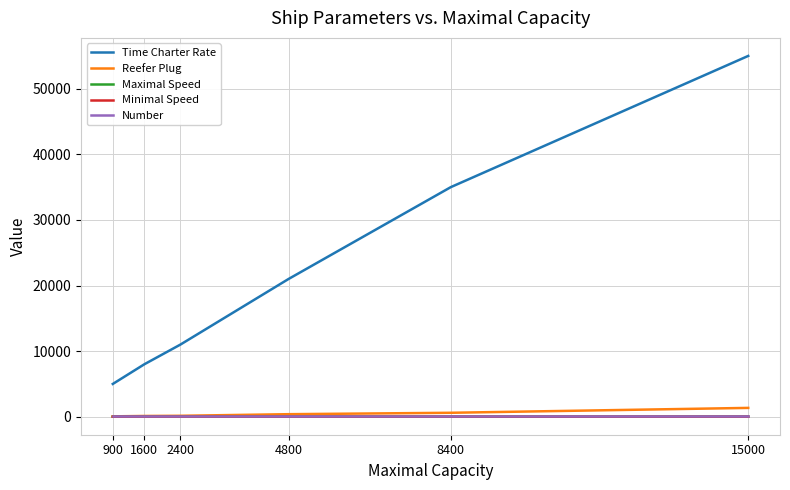

What is the minimum value shown in the chart?

10